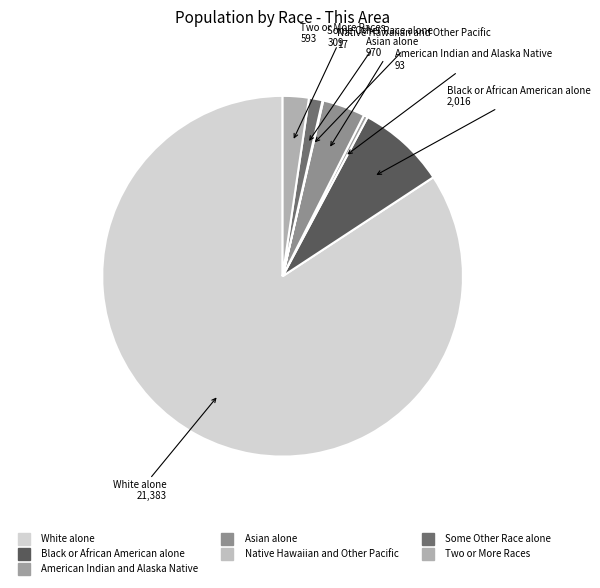

What is the majority slice?

White alone